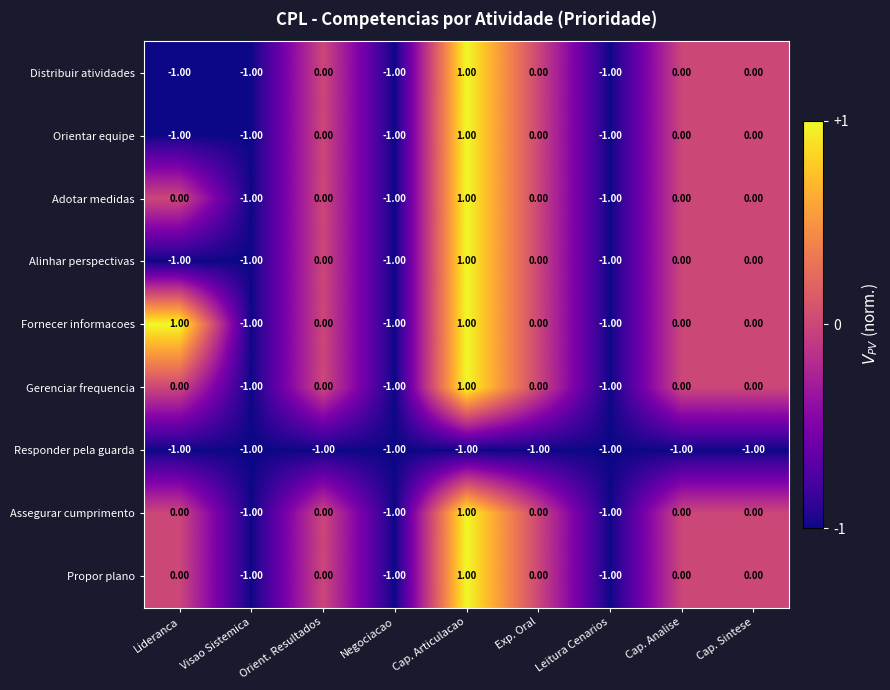

What is the maximum value shown in the chart?

1